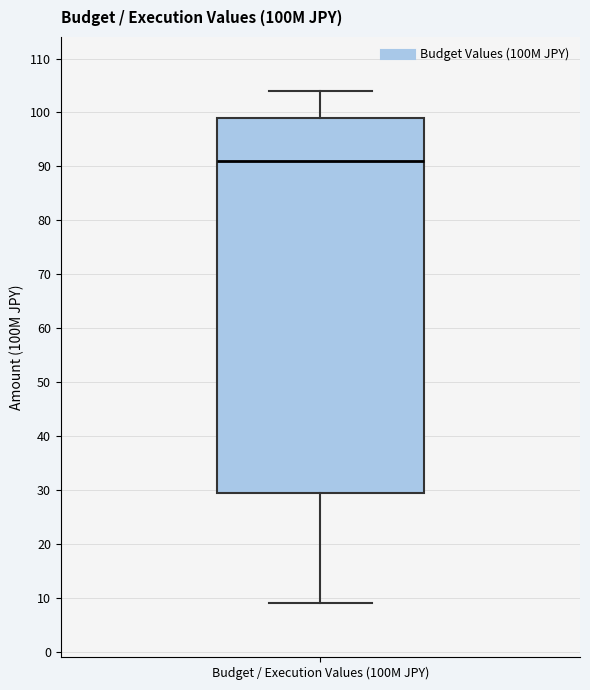

Where is the lower edge of the box for Budget / Execution Values (100M JPY) on the y-axis? The values are not printed on the chart, so give them approximately, as read against the axis.

30